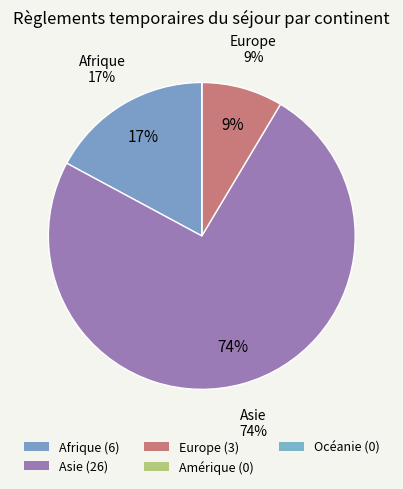

Which slice is the smallest?

Amérique